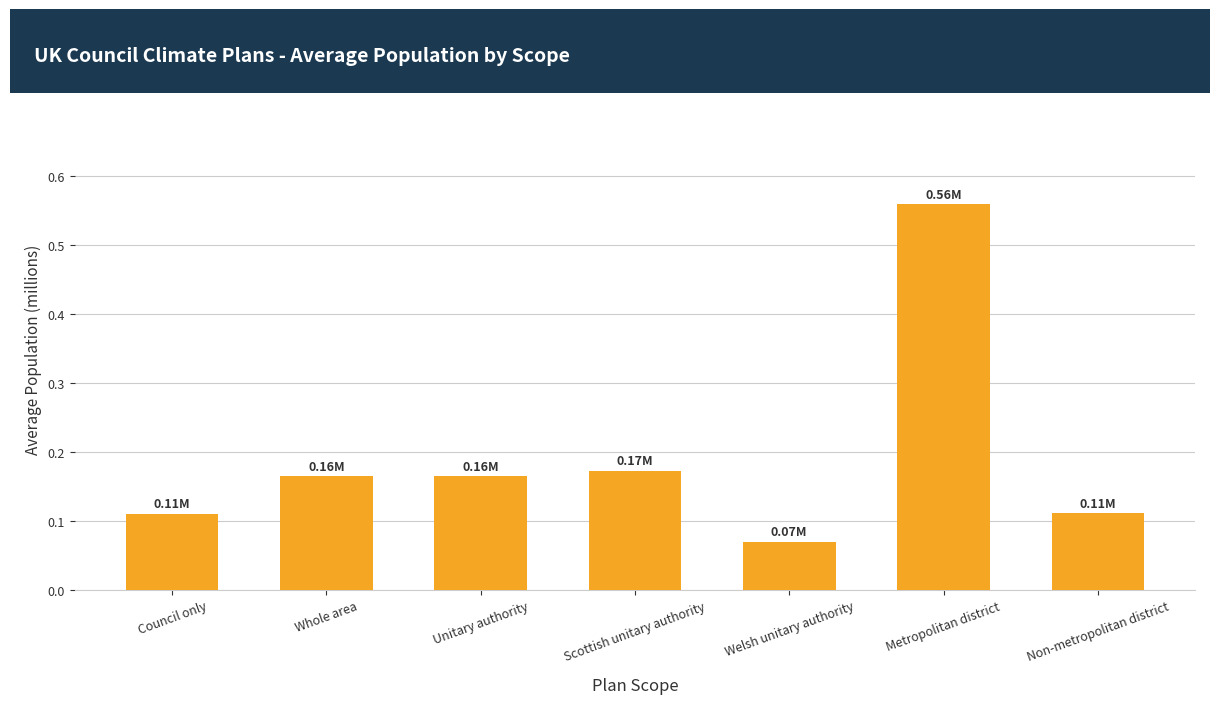

How many bars are there in total?

7